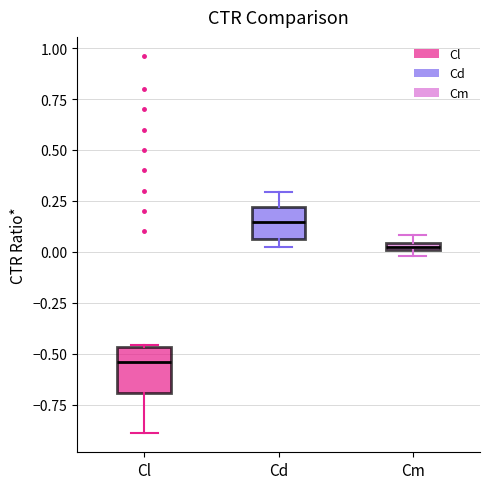

Where is the lower edge of the box for Cm on the y-axis? The values are not printed on the chart, so give them approximately, as read against the axis.

0.00